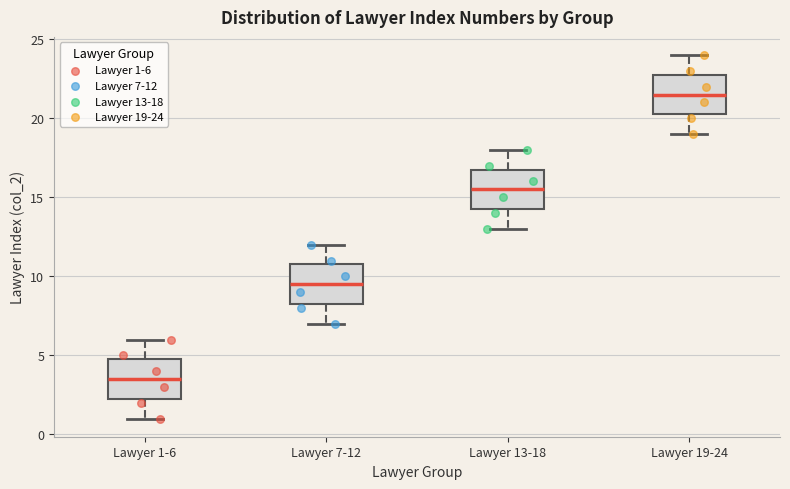

Reading left to right, transcribe this box plot: for each box, give where its median line is, the range the box spans, and where its two whiskers end, as read against the y-axis. The values are not printed on the chart, so give them approximately, as read against the axis.

Lawyer 1-6: median 3.5, box 2.5 to 5.0, whiskers 1.0 to 6.0
Lawyer 7-12: median 9.5, box 8.5 to 11.0, whiskers 7.0 to 12.0
Lawyer 13-18: median 15.5, box 14.5 to 17.0, whiskers 13.0 to 18.0
Lawyer 19-24: median 21.5, box 20.5 to 23.0, whiskers 19.0 to 24.0